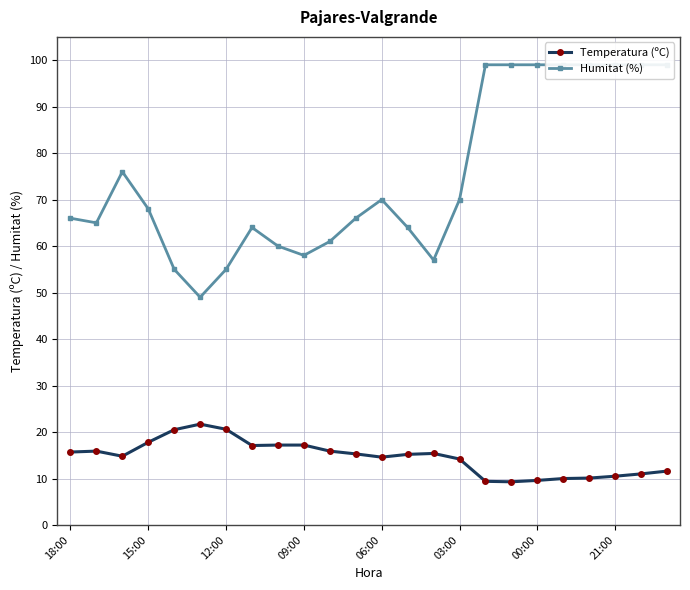

The value of Humitat (%) at 17 is 150.9. True or false?

False